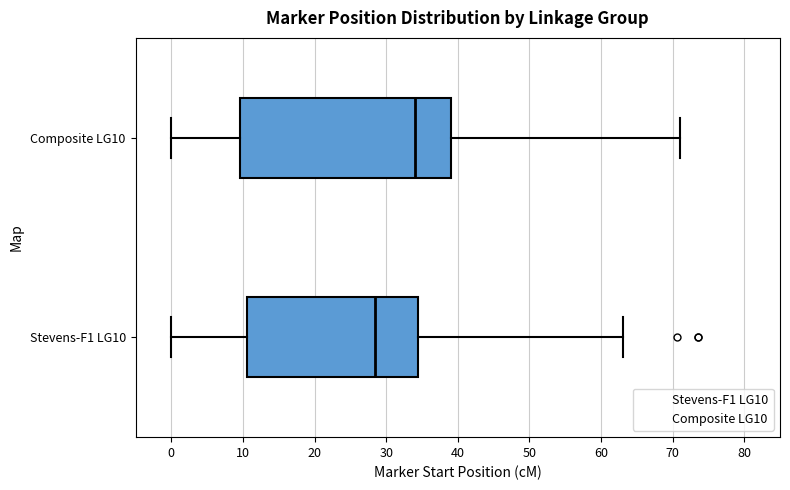

Comparing the boxes themselves (not the whiskers), which one is the widest?

Composite LG10